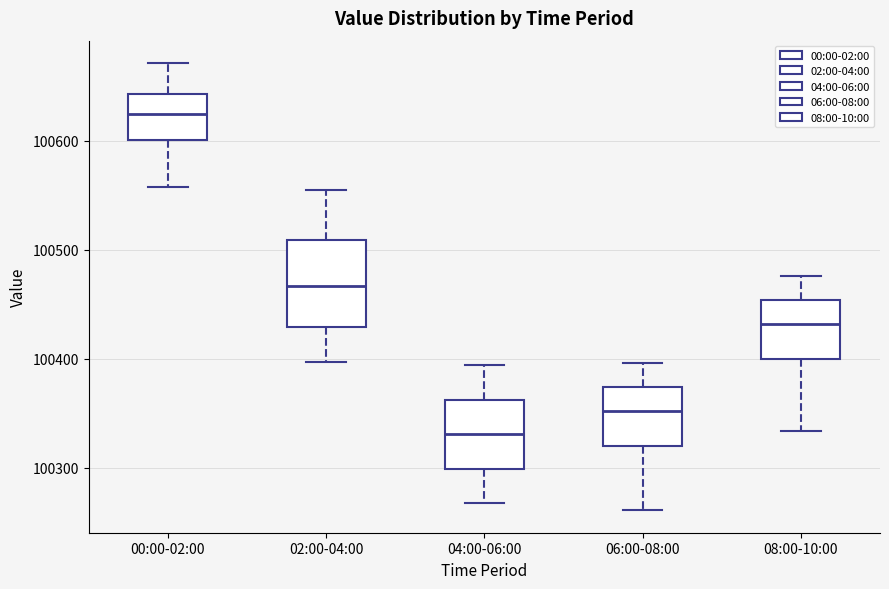

Which box has the lowest median line?

04:00-06:00